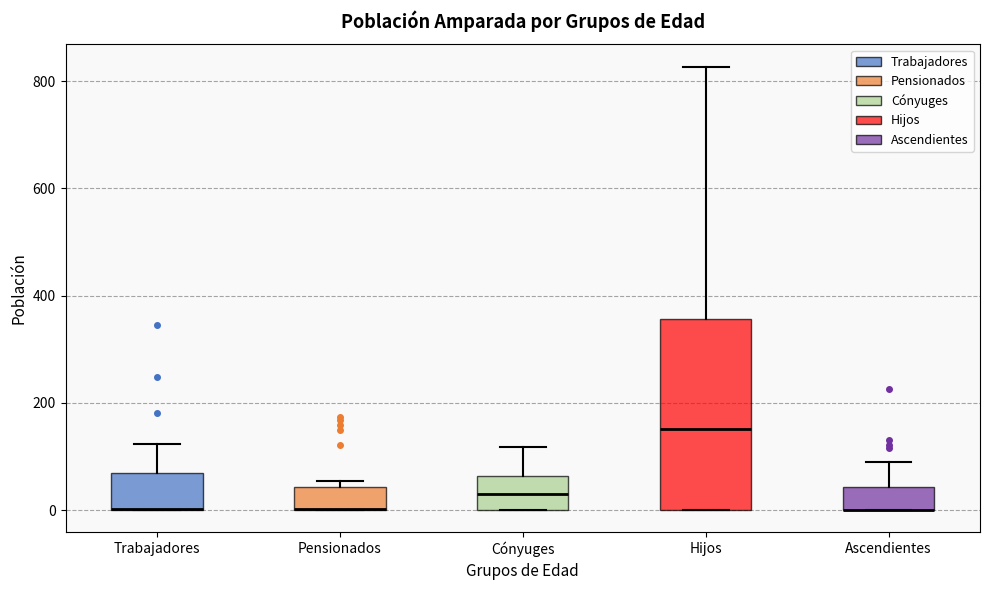

Reading left to right, transcribe this box plot: for each box, give where its median line is, the range the box spans, and where its two whiskers end, as read against the y-axis. The values are not printed on the chart, so give them approximately, as read against the axis.

Trabajadores: median 0 (drawn on the box's lower edge), box 0 to 60, whiskers 0 to 120
Pensionados: median 0 (drawn on the box's lower edge), box 0 to 40, whiskers 0 to 60
Cónyuges: median 20, box 0 to 60, whiskers 0 to 120
Hijos: median 160, box 0 to 360, whiskers 0 to 820
Ascendientes: median 0 (drawn on the box's lower edge), box 0 to 40, whiskers 0 to 80